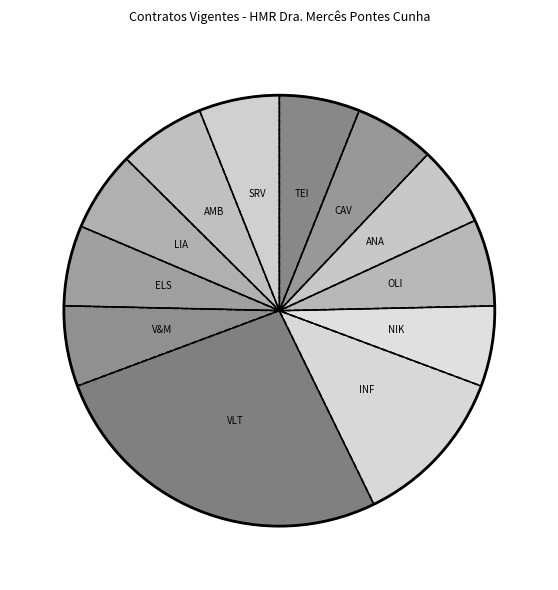

How many slices are in this pie chart?

12